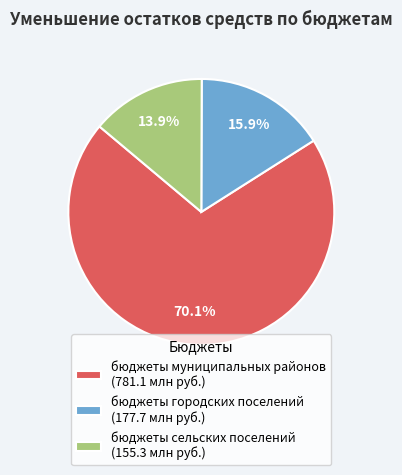

To the nearest percent, what is the difference between the бюджеты сельских поселений and бюджеты муниципальных районов slice percentages?

56%